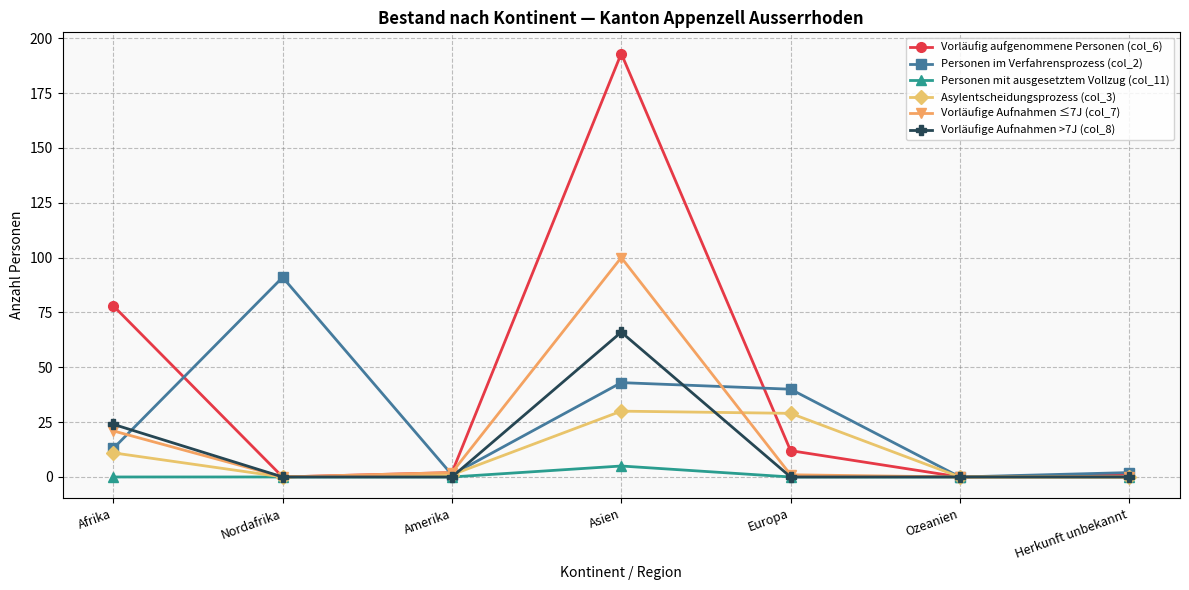

What is the greatest value displayed?

193